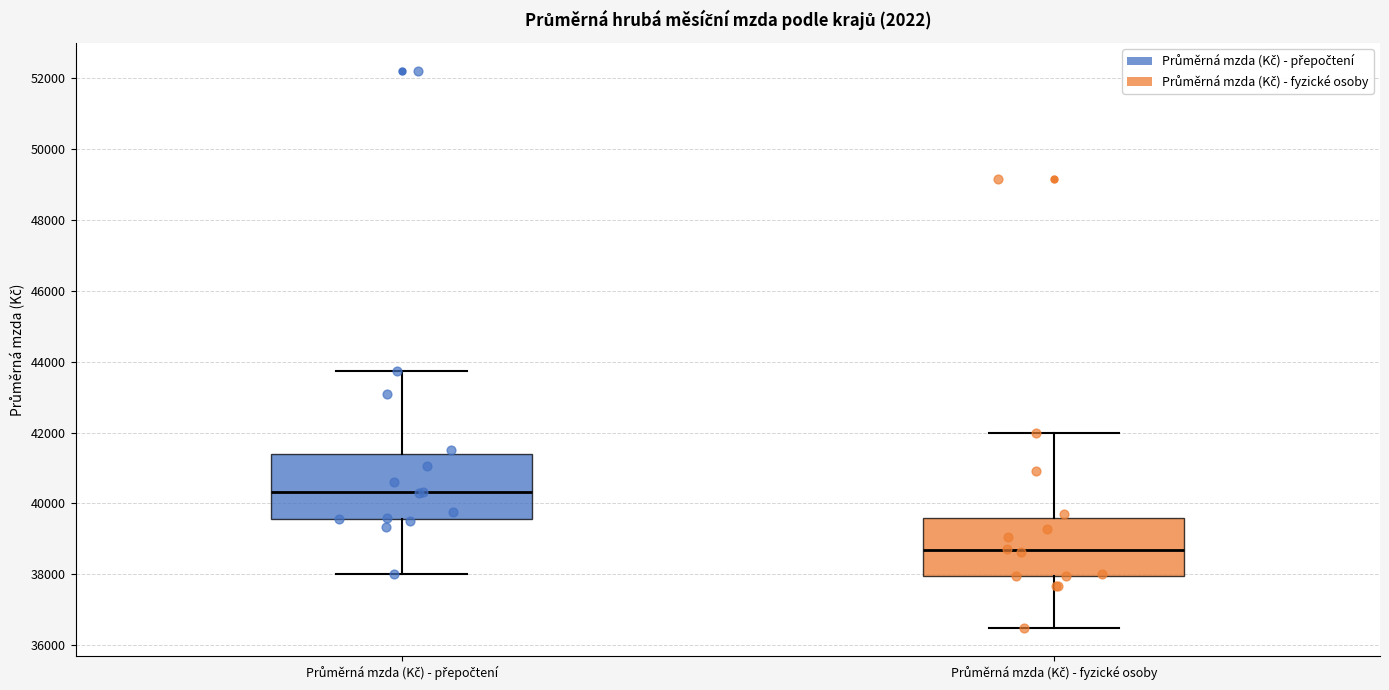

Reading left to right, transcribe this box plot: for each box, give where its median line is, the range the box spans, and where its two whiskers end, as read against the y-axis. The values are not printed on the chart, so give them approximately, as read against the axis.

Průměrná mzda (Kč) - přepočtení: median 40400, box 39600 to 41400, whiskers 38000 to 43800
Průměrná mzda (Kč) - fyzické osoby: median 38600, box 38000 to 39600, whiskers 36400 to 42000